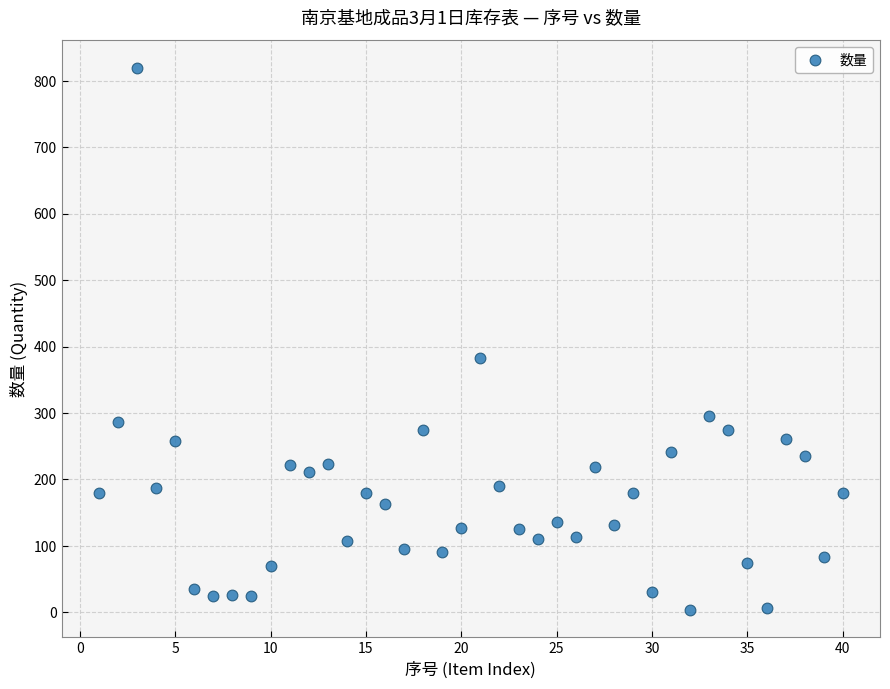

What is the range of X values (max minus min)?

39